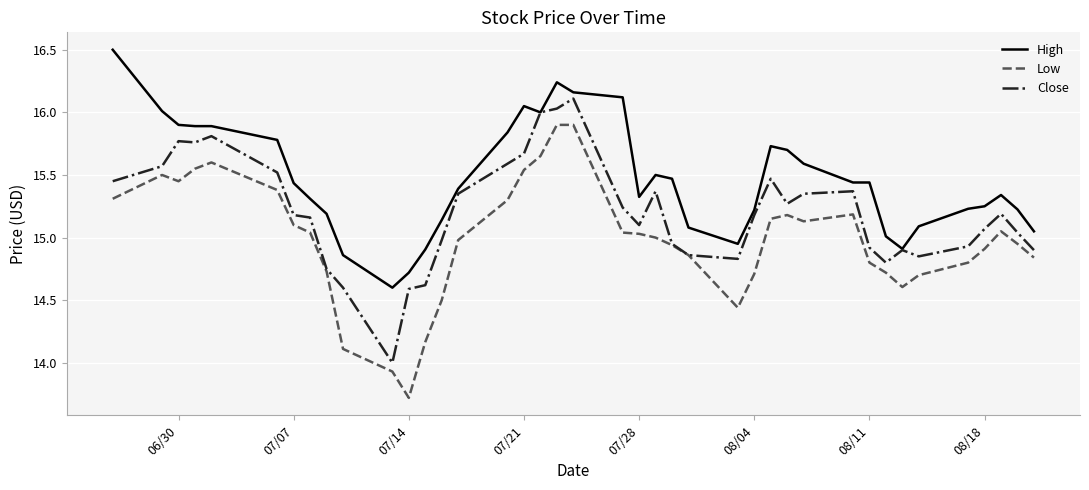

Which series has the widest spread of values?

Low